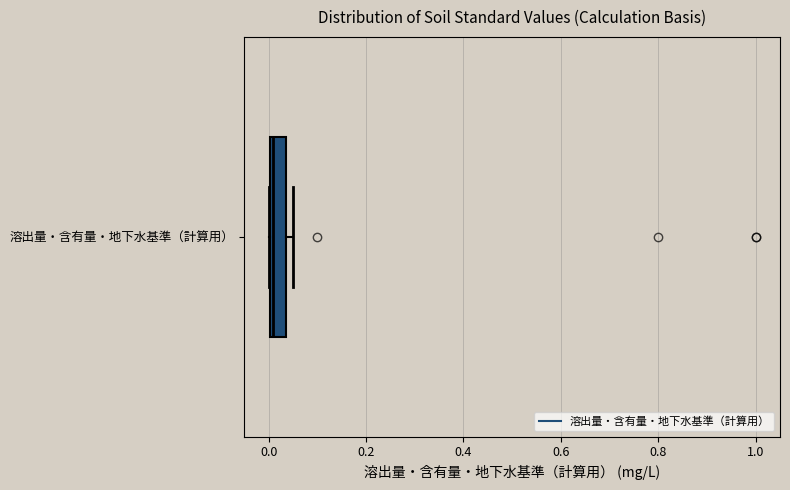

Where does the median line of the box for 溶出量・含有量・地下水基準（計算用） sit on the x-axis? The values are not printed on the chart, so give them approximately, as read against the axis.

0.02